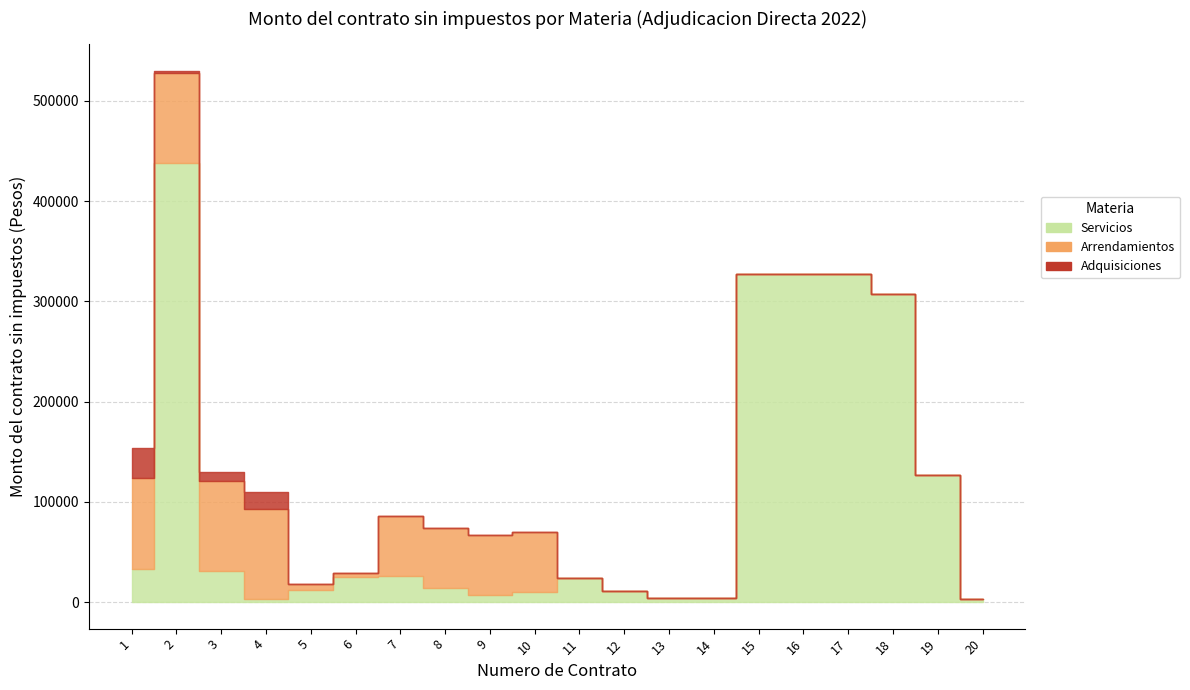

How many data points in Servicios are less than 24984?

10